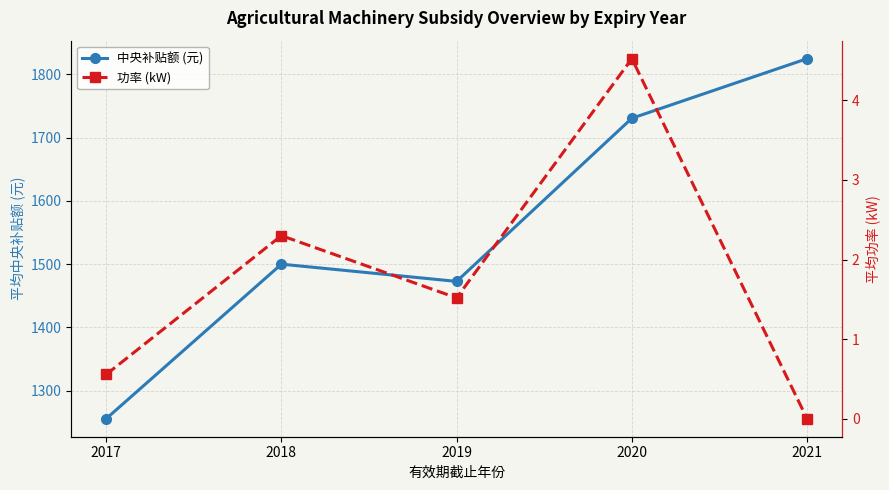

What is the total value across all series at 2017?

1256.1